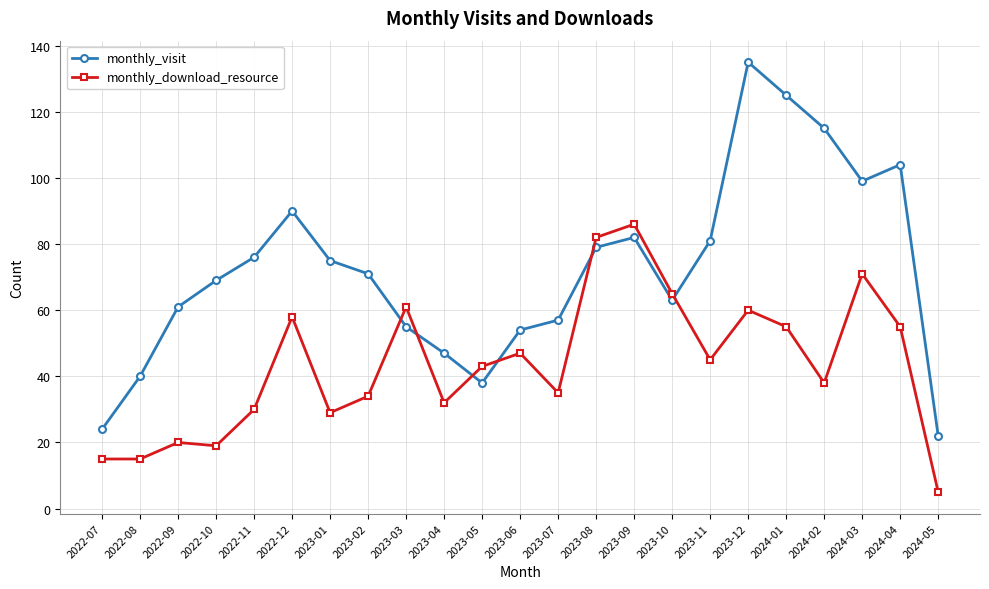

At which category is the sum across all series the highest?

2023-12